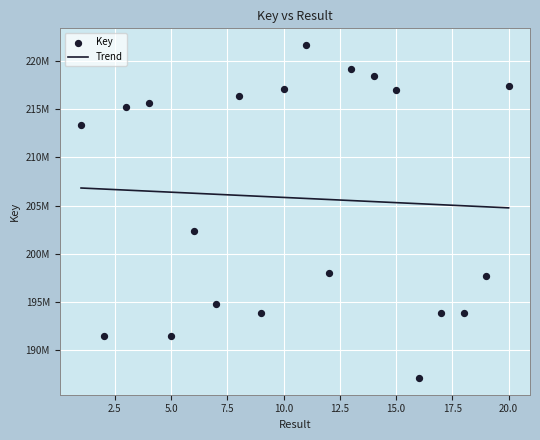

What is the ratio of the value at 4 to the value at 6?

1.1